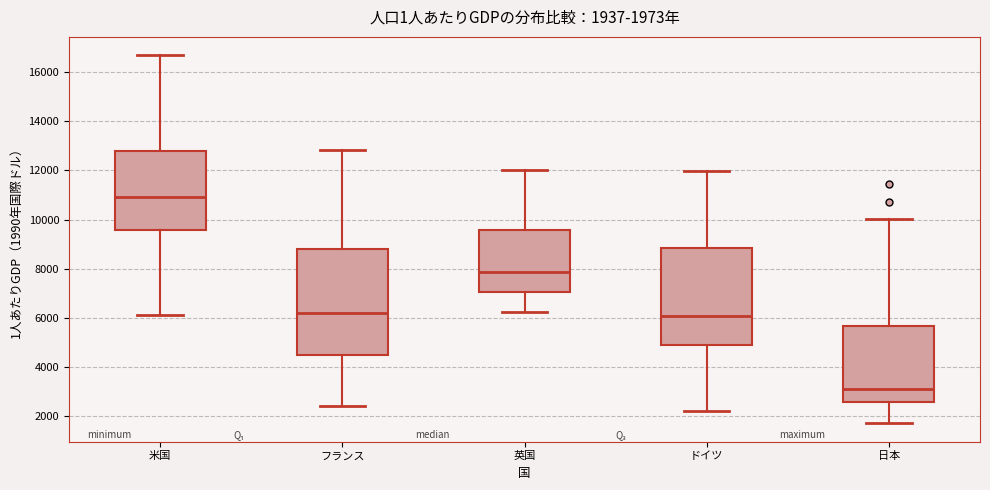

Which box has the lowest median line?

日本